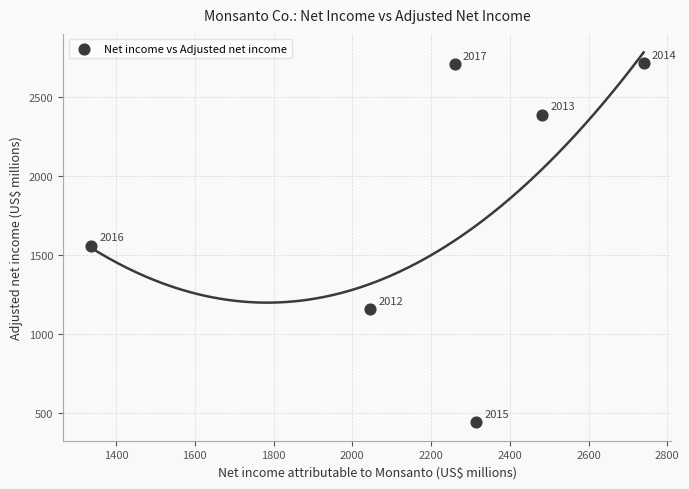

What is the range of Y values (max minus min)?

2269